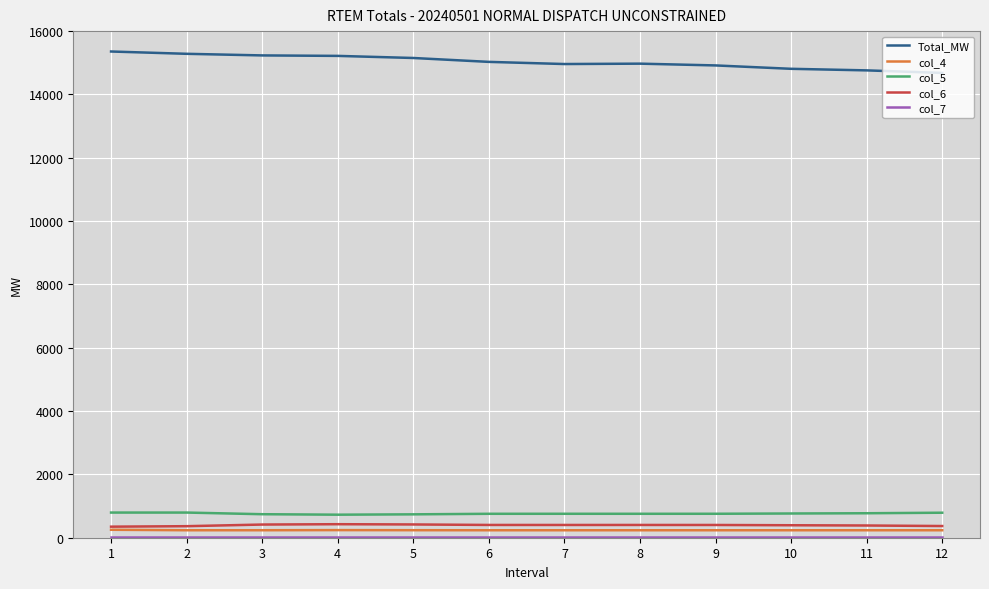

Which series has the largest total across all categories?

Total_MW